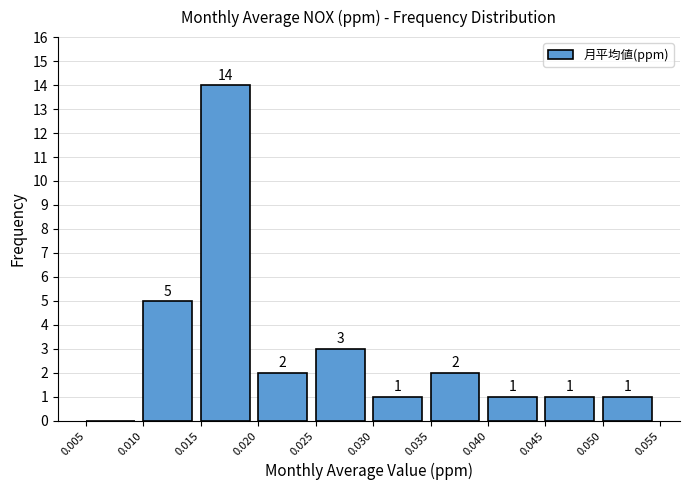

Which range on the x-axis has the tallest bar?

0.015 to 0.020